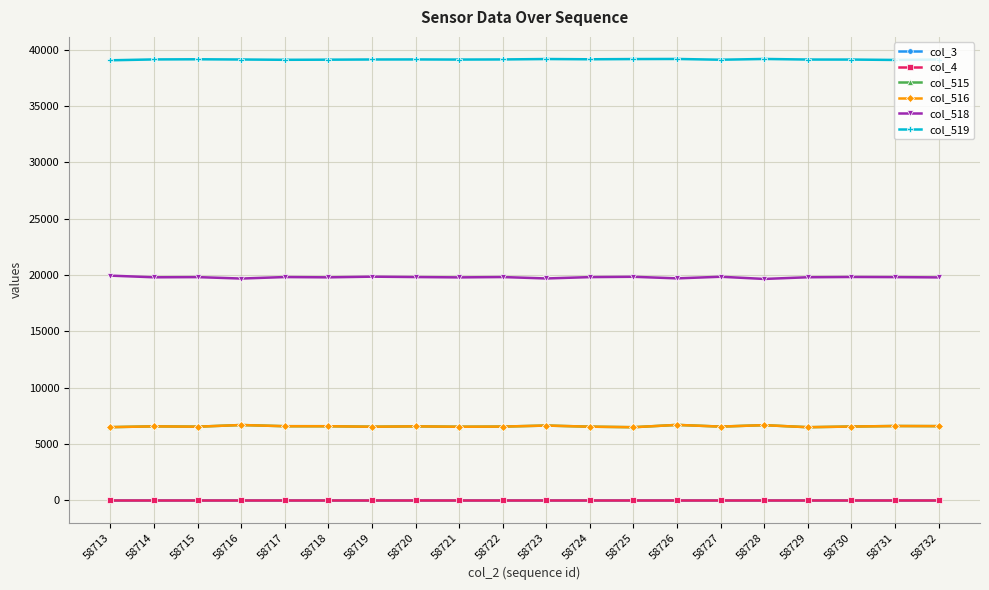

List the series in order of their peak value, lowest first.

col_3, col_4, col_516, col_515, col_518, col_519